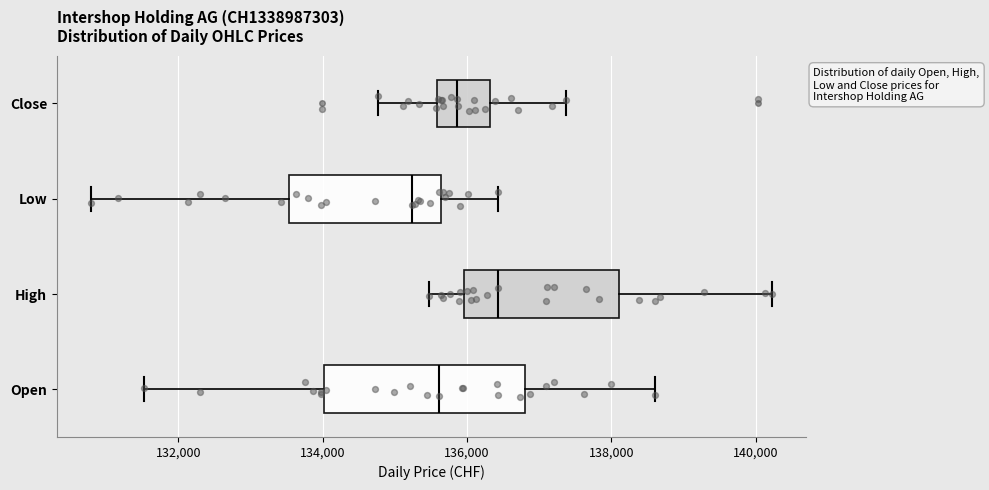

Reading bottom to top, read every box against the x-axis: the position of its median line, the range the box covers, and the ends of its whiskers. The values are not printed on the chart, so give them approximately, as read against the axis.

Open: median 135600, box 134000 to 136800, whiskers 131600 to 138600
High: median 136400, box 136000 to 138200, whiskers 135400 to 140200
Low: median 135200, box 133600 to 135600, whiskers 130800 to 136400
Close: median 135800, box 135600 to 136400, whiskers 134800 to 137400